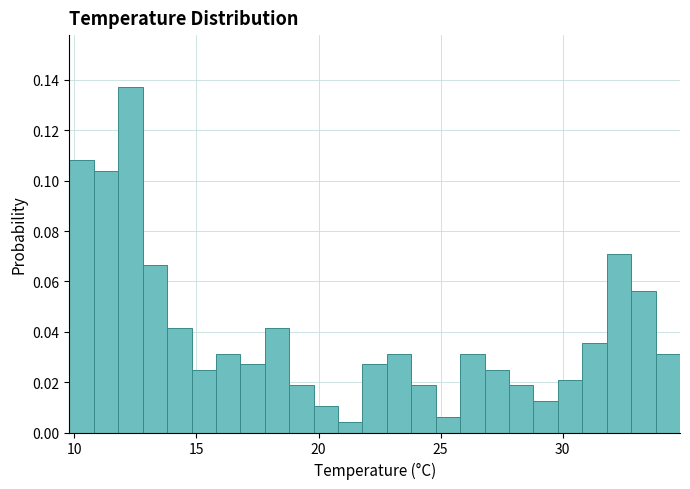

Read against the x-axis, roughly where is the centre of the tallest bar?

12.5